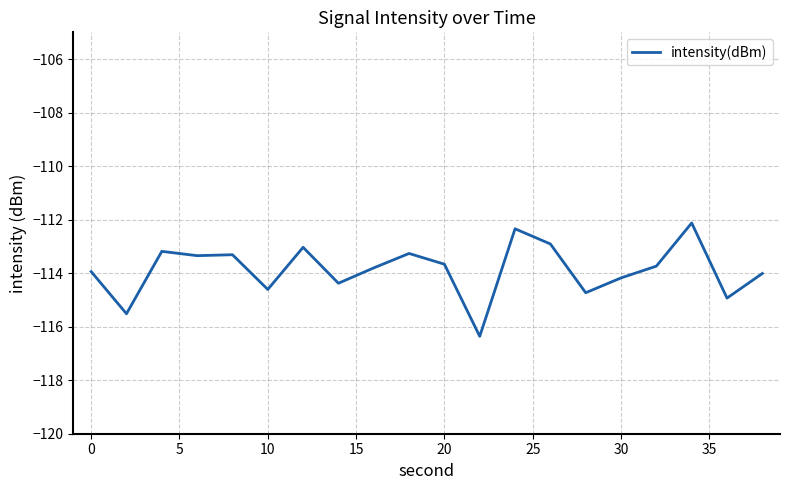

What is the minimum value shown in the chart?

-116.4